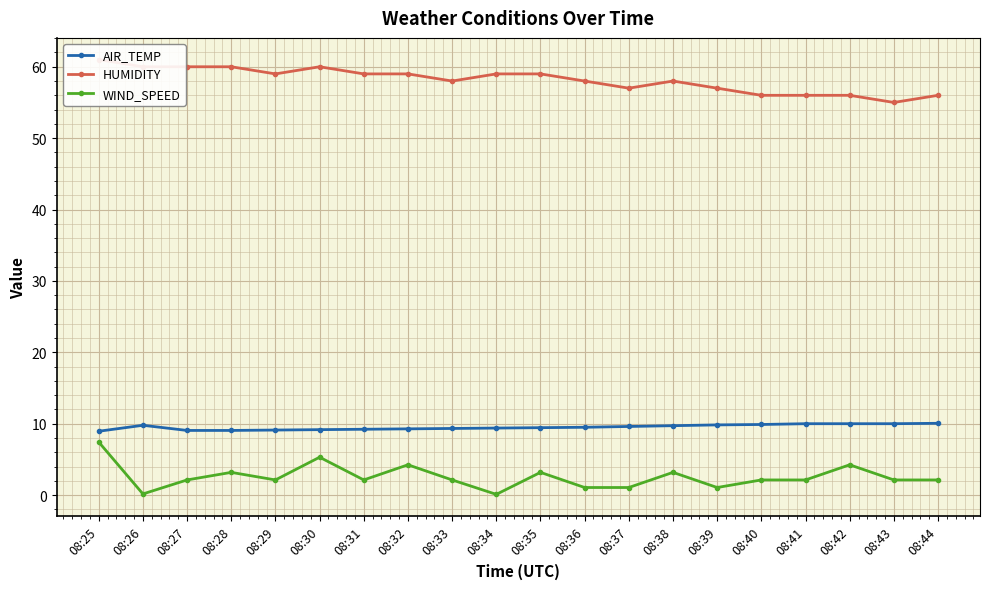

Which has a higher value, 08:25 or 08:32?

08:32